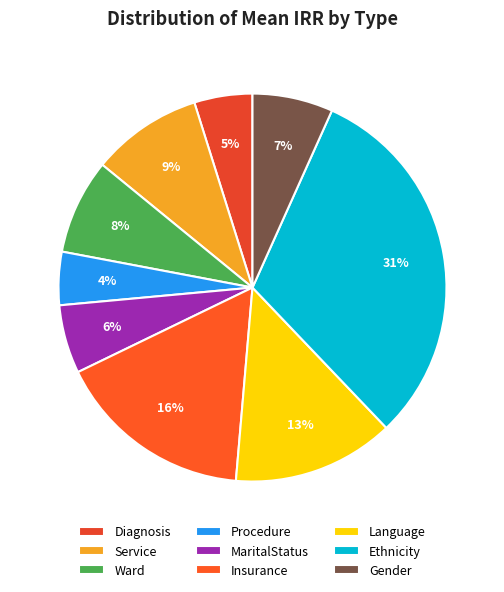

Is it true that MaritalStatus is 11% of the pie?

False